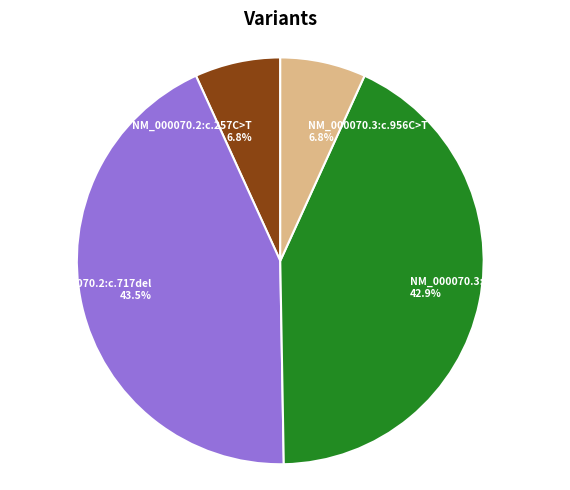

To the nearest percent, what is the average slice percentage?

25%